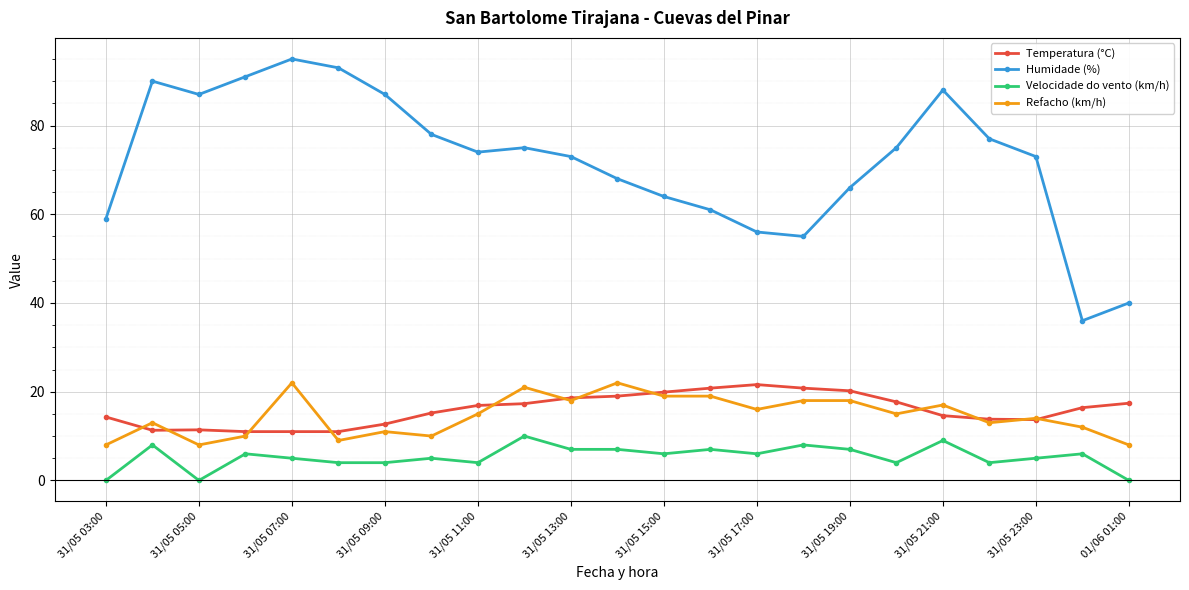

What is the maximum value for Temperatura (°C)?

21.6